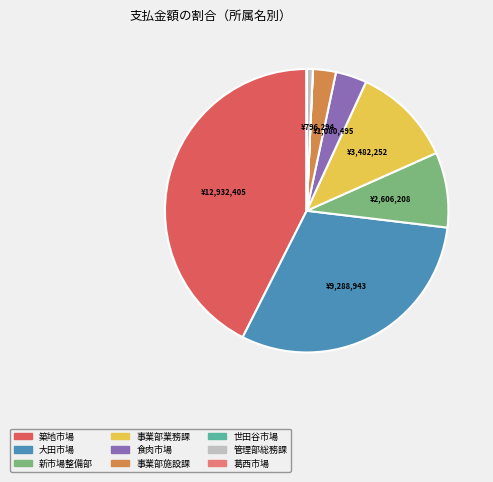

Between 築地市場 and 管理部総務課, which is larger?

築地市場